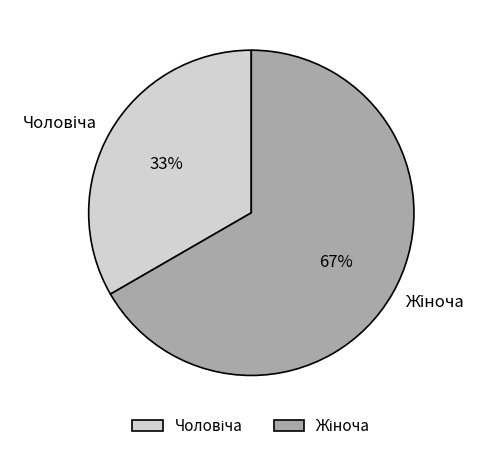

How many segments does this pie chart have?

2